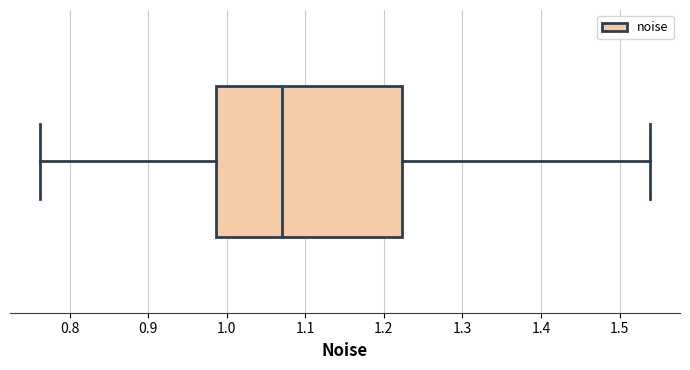

Read this box plot against the x-axis: the position of the median line, the range covered by the box, and the ends of both whiskers. The values are not printed on the chart, so give them approximately, as read against the axis.

median 1.07, box 0.99 to 1.22, whiskers 0.76 to 1.54